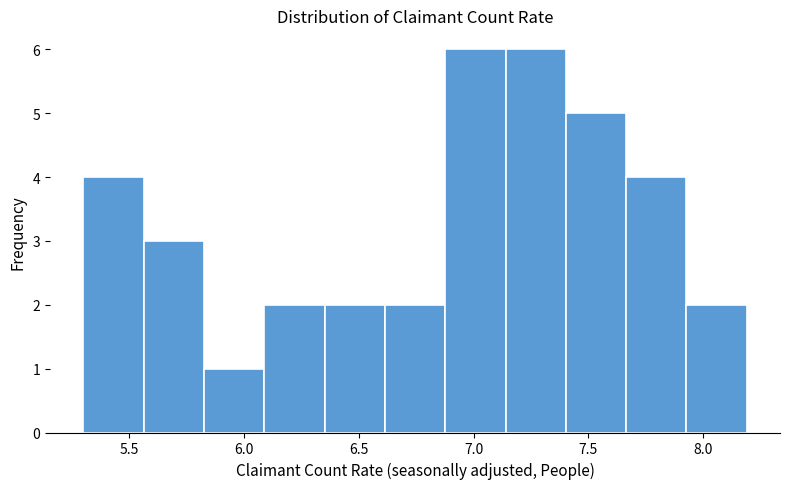

Reading left to right, list every bar in this chart as the range it spans on the x-axis followed by its height. Neither the bar edges nor the heights are printed on the chart, so give them approximately, as read against the axes.

5.30 to 5.55: 4
5.55 to 5.80: 3
5.80 to 6.10: 1
6.10 to 6.35: 2
6.35 to 6.60: 2
6.60 to 6.90: 2
6.90 to 7.15: 6
7.15 to 7.40: 6
7.40 to 7.65: 5
7.65 to 7.95: 4
7.95 to 8.20: 2